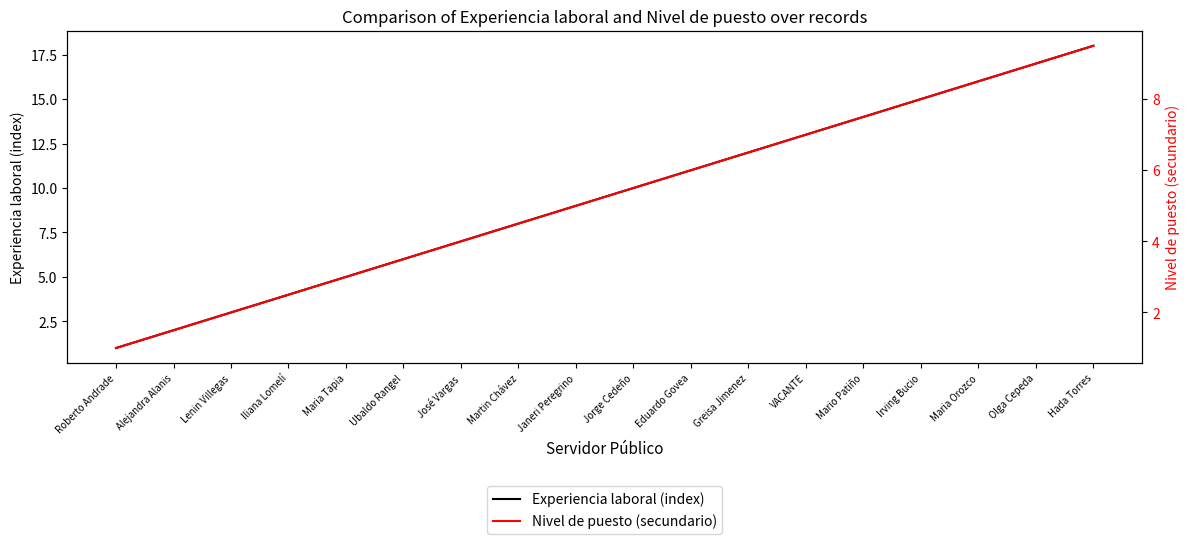

What is the label of the 4th point from the right?

Irving Bucio